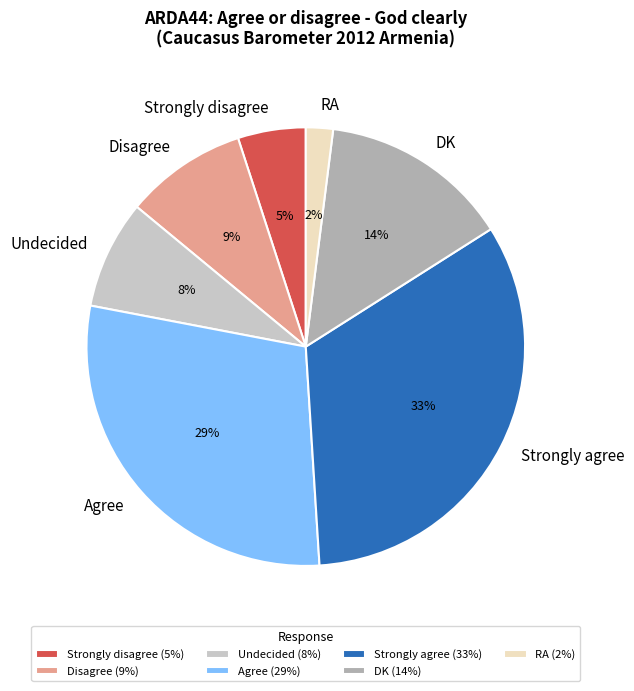

Do Strongly disagree and Undecided together represent more than half of the pie?

No